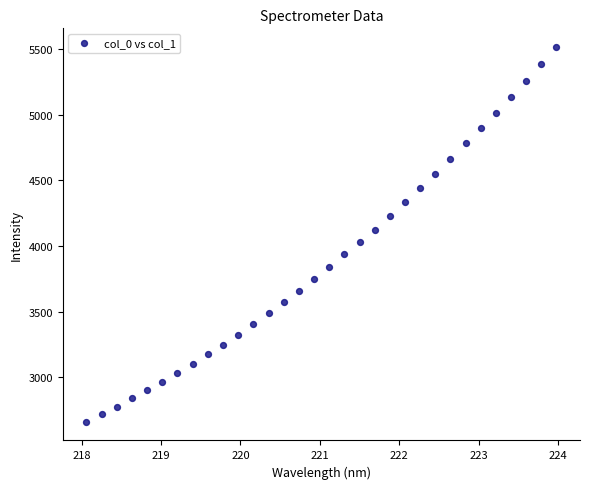

What is the range of X values (max minus min)?

5.9